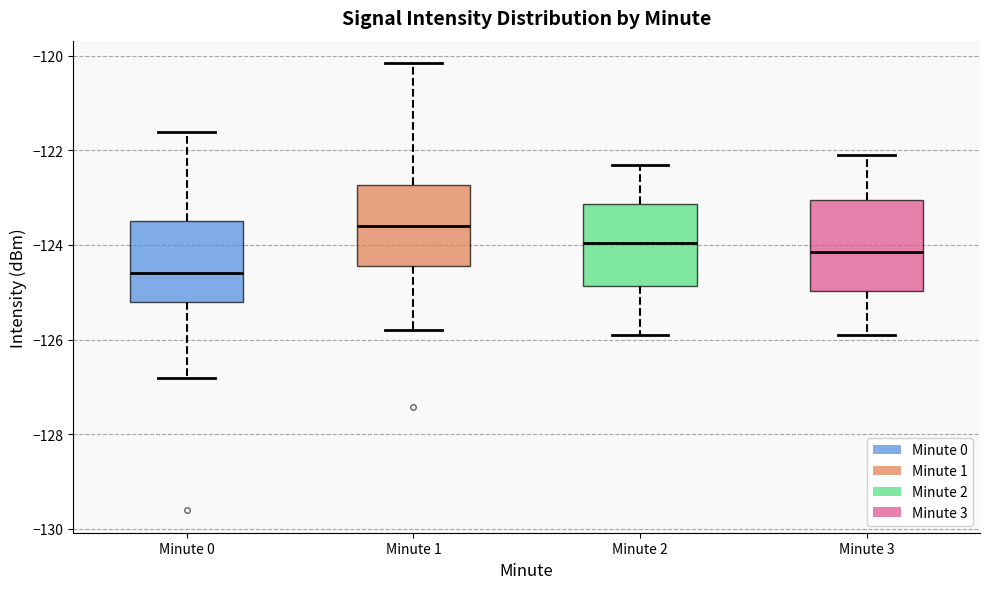

Where does the median line of the box for Minute 0 sit on the y-axis? The values are not printed on the chart, so give them approximately, as read against the axis.

-124.6